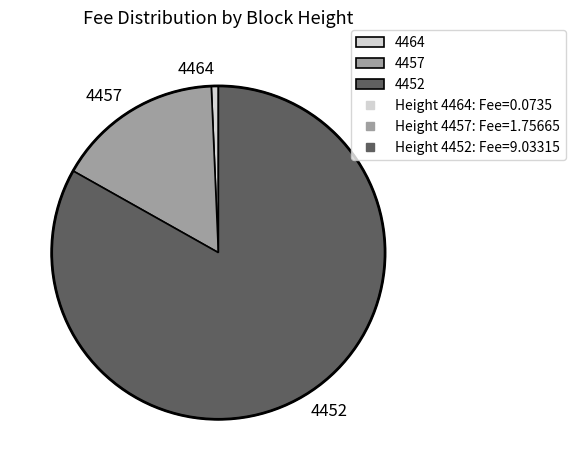

Which has a higher value, 4457 or 4464?

4457